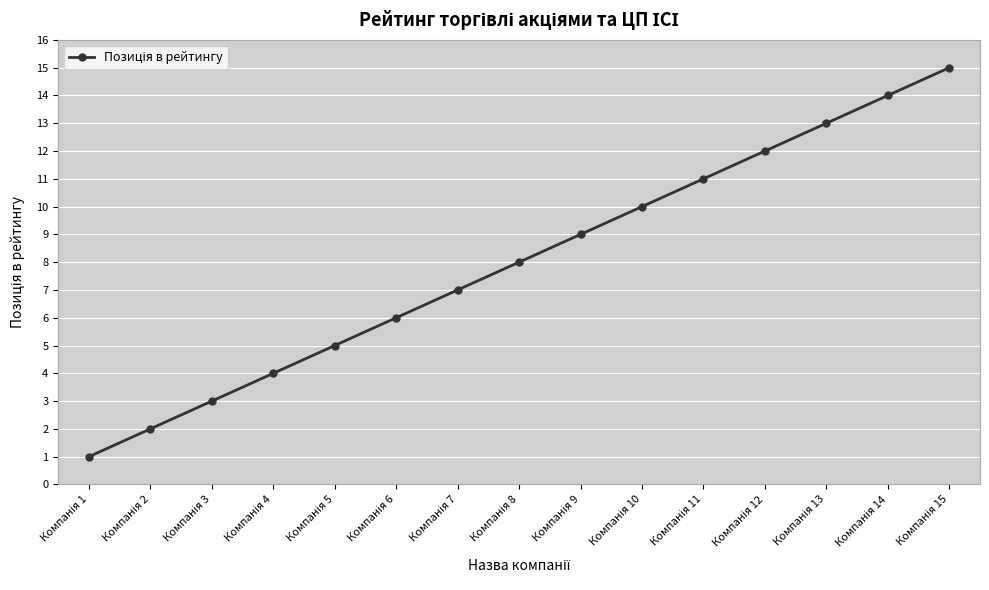

True or false: there are more than 1 points higher than both neighbors.

False